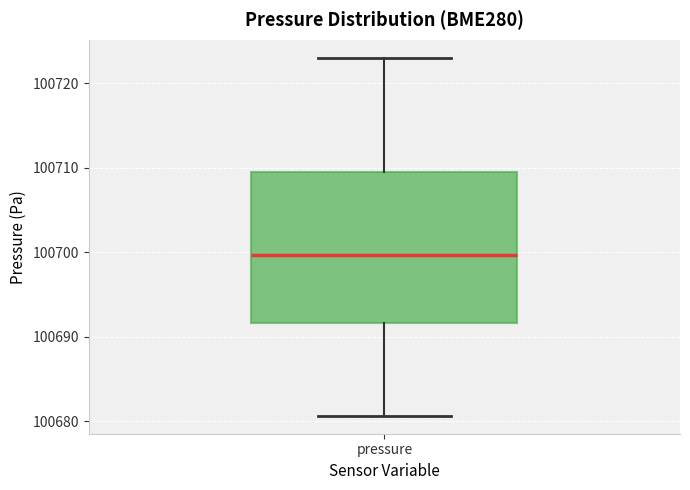

Where does the median line of the box for pressure sit on the y-axis? The values are not printed on the chart, so give them approximately, as read against the axis.

100700